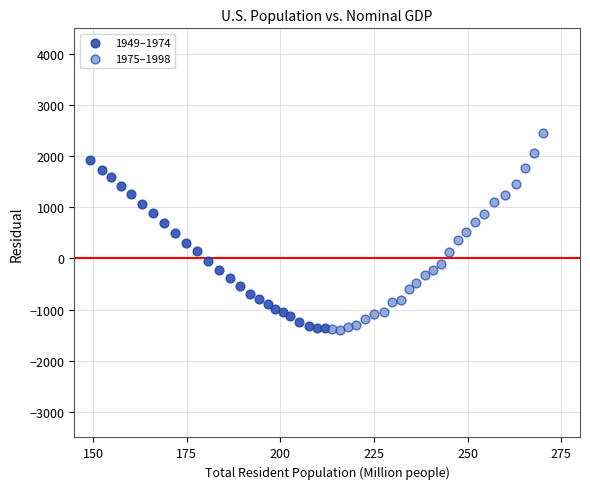

What are all the series names shown in the legend?

1949–1974, 1975–1998